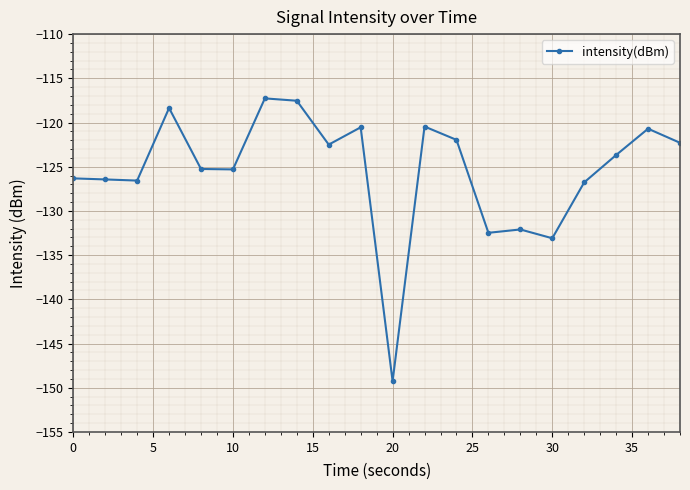

True or false: the data has more than 0 interior local peaks.

True